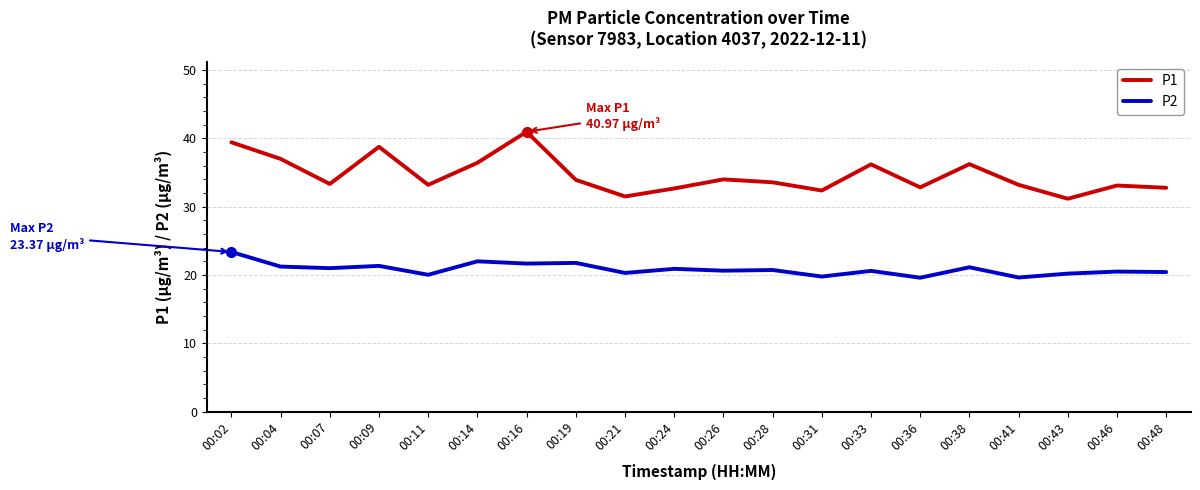

True or false: P2 and P1 cross at least once.

False